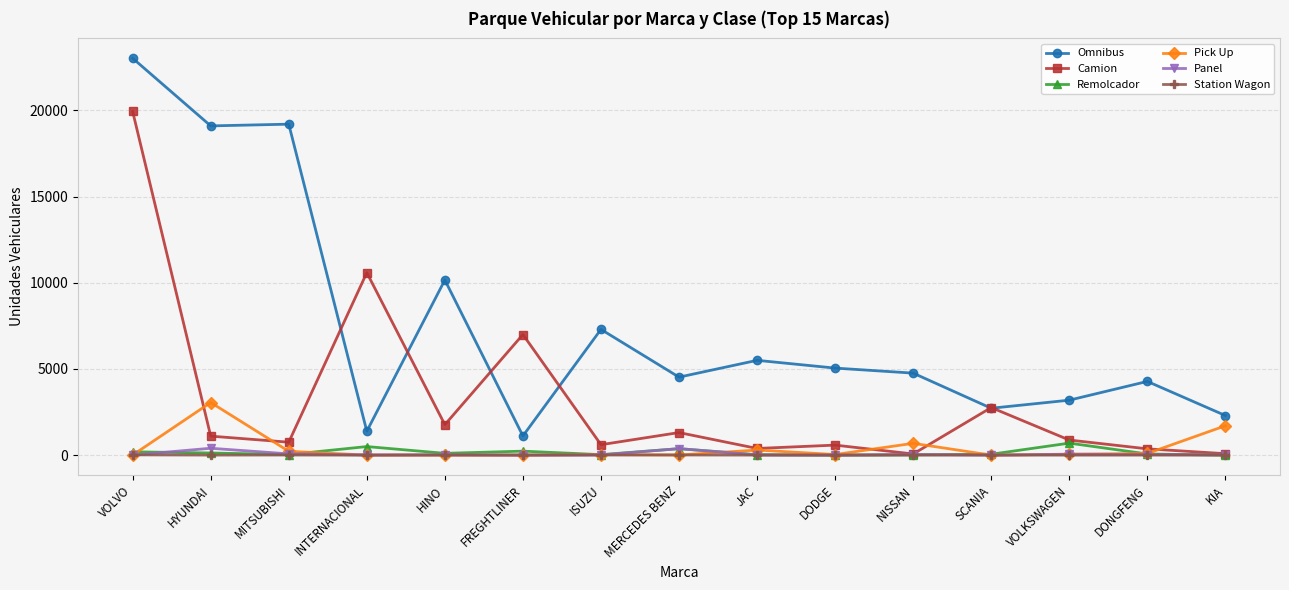

List the series in order of their peak value, lowest first.

Station Wagon, Panel, Remolcador, Pick Up, Camion, Omnibus